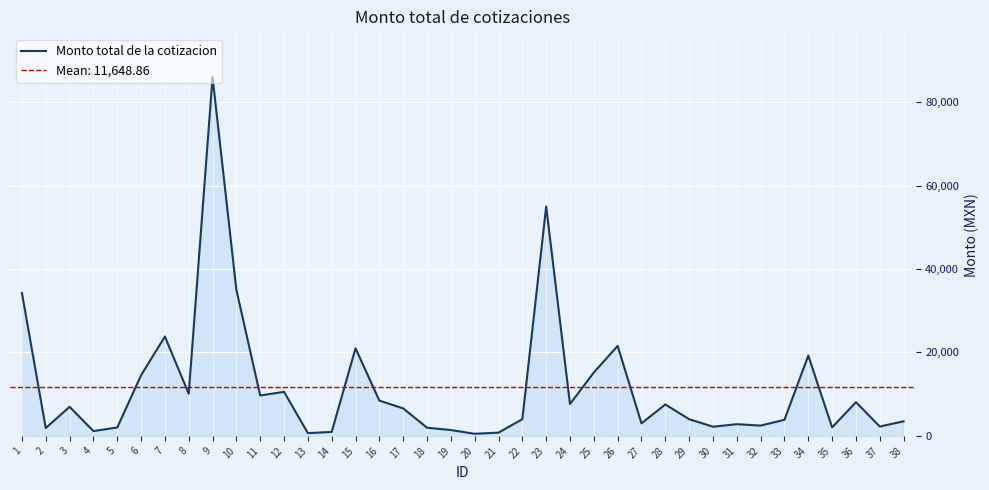

What is the change in value from 16 to 29?

-4456.0